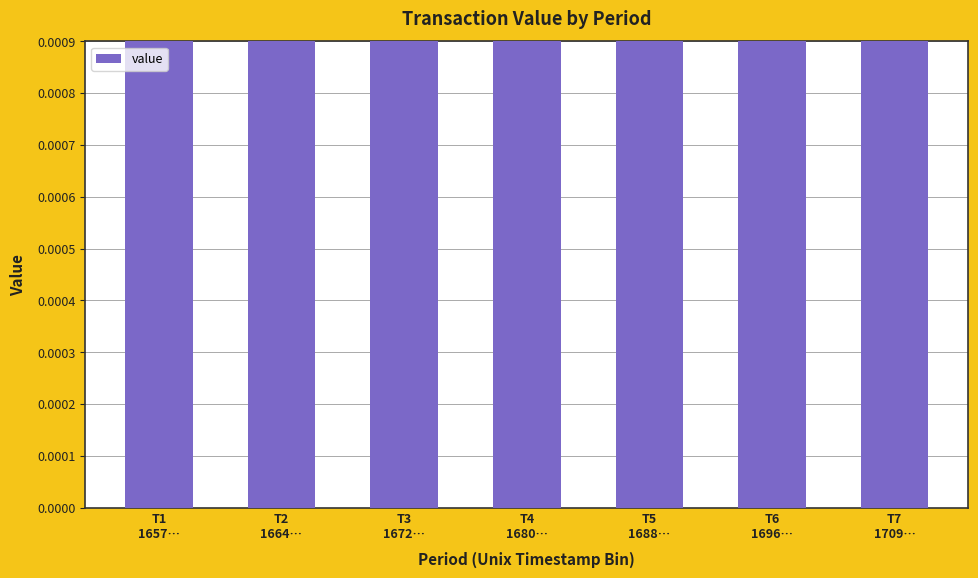

List the labels in order of value, largest first.

T7
1709…, T1
1657…, T2
1664…, T3
1672…, T4
1680…, T5
1688…, T6
1696…